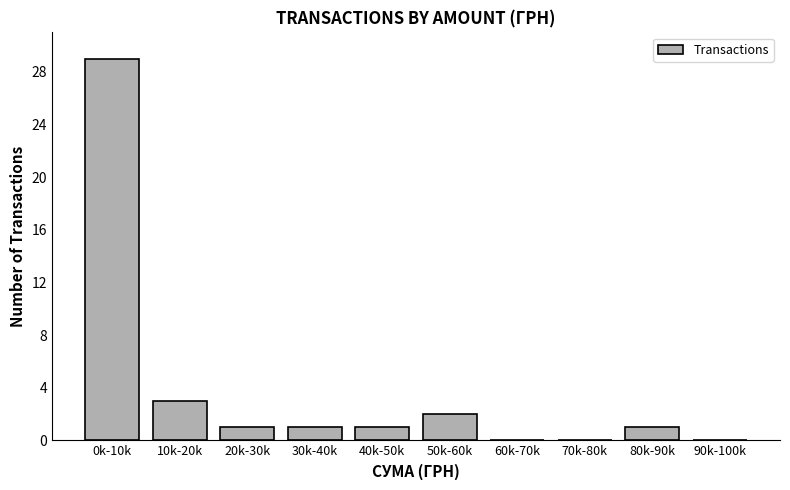

Reading left to right, what are all the values shown in this chart?

0k-10k=29	10k-20k=3	20k-30k=1	30k-40k=1	40k-50k=1	50k-60k=2	60k-70k=0	70k-80k=0	80k-90k=1	90k-100k=0